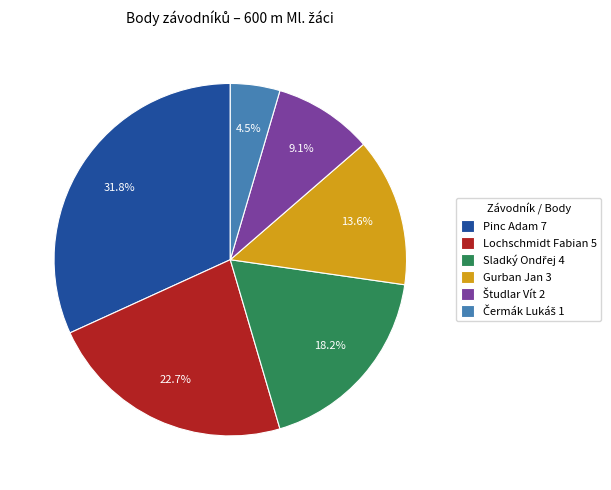

Which has a higher value, Lochschmidt Fabian or Gurban Jan?

Lochschmidt Fabian